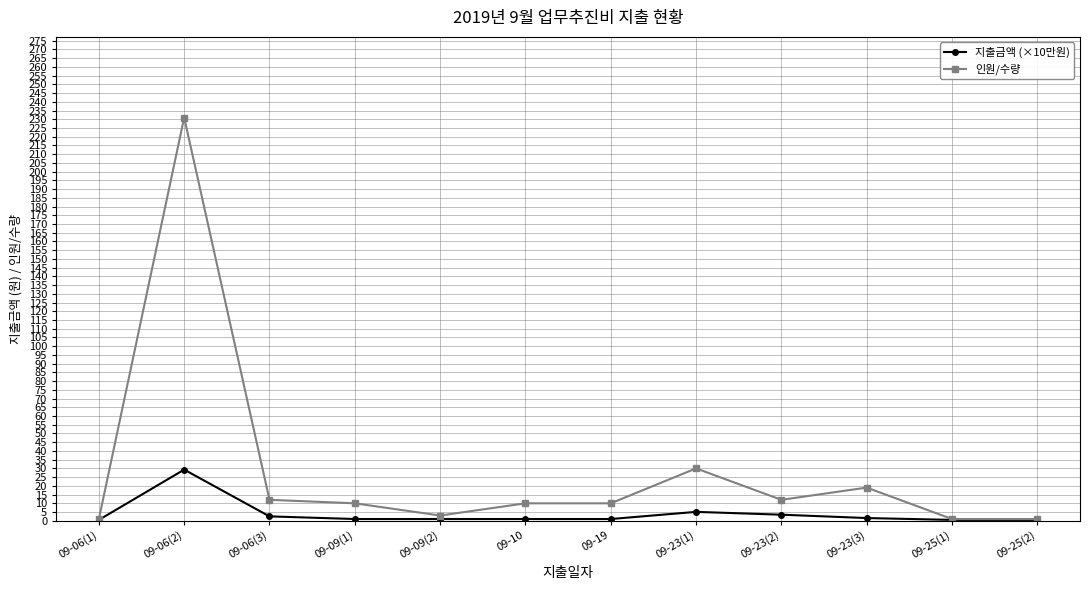

List the series in order of their peak value, lowest first.

지출금액 (×10만원), 인원/수량